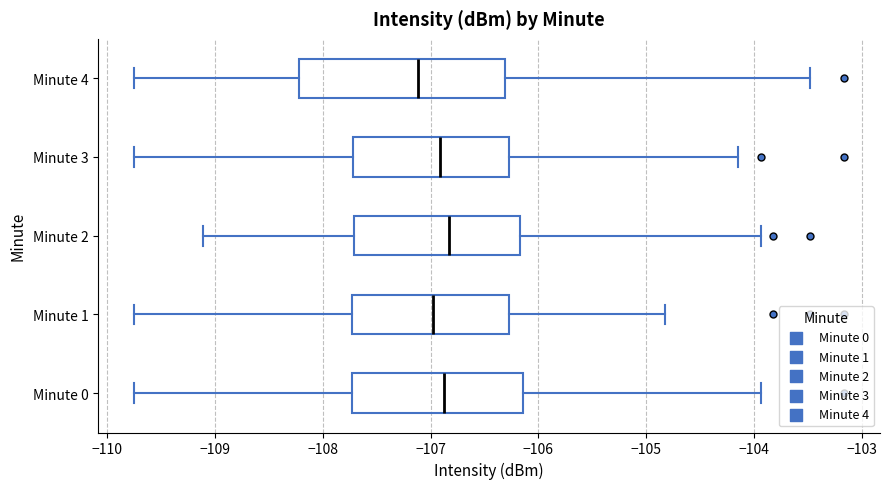

Where is the right edge of the box for Minute 1 on the x-axis? The values are not printed on the chart, so give them approximately, as read against the axis.

-106.3